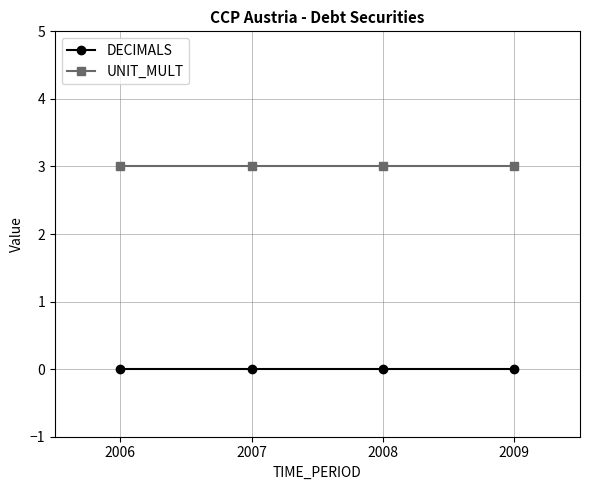

What is the sum of all UNIT_MULT values?

12